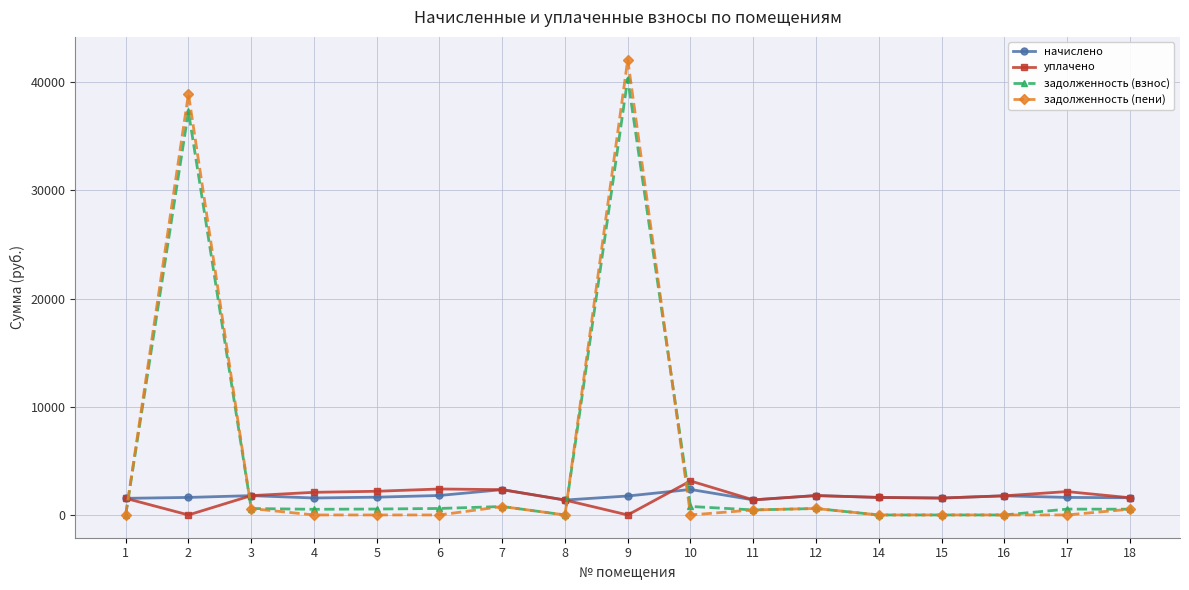

What is the spread (max minus min) of values at 2?

38915.4